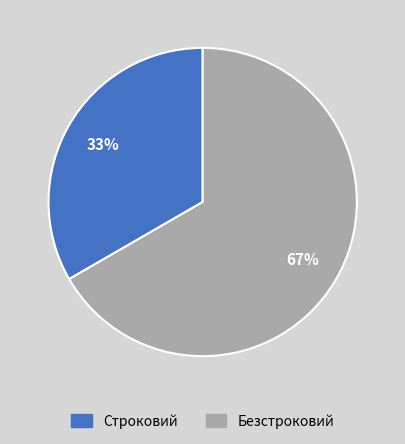

Is it true that Безстроковий is 67% of the pie?

True